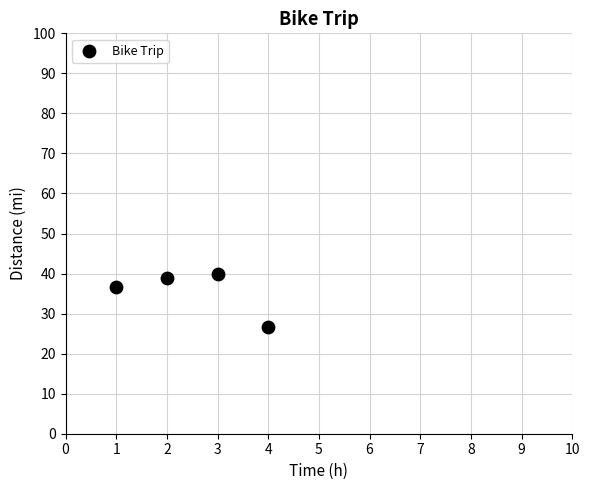

What Y value in the scatter plot is closest to 33?

36.5